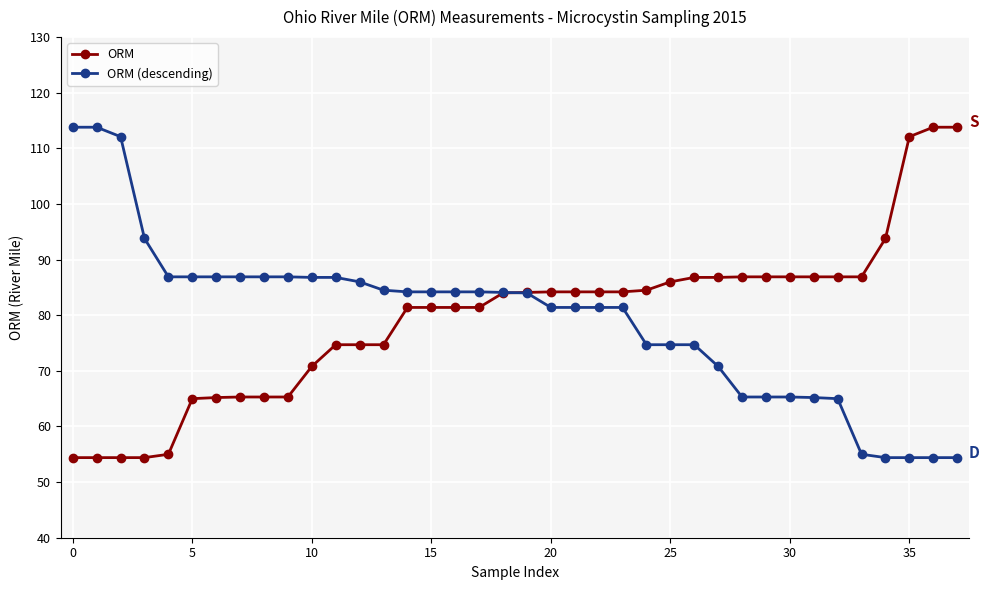

What is the highest value of the ORM series?

113.8